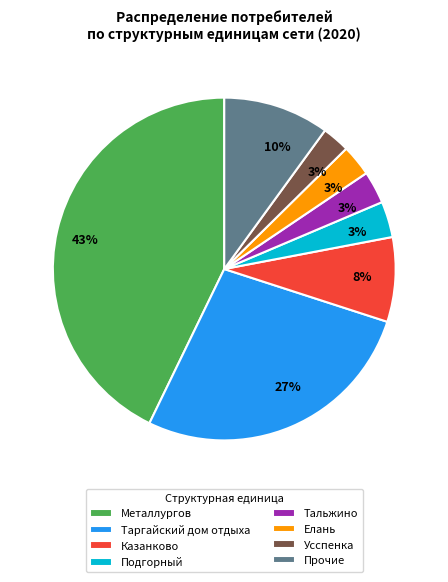

The Усспенка slice represents 3% of the pie. True or false?

True